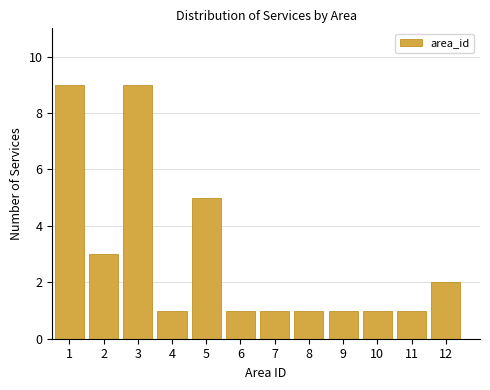

Reading right to left, list all the values displayed in this chart.

2	1	1	1	1	1	1	5	1	9	3	9